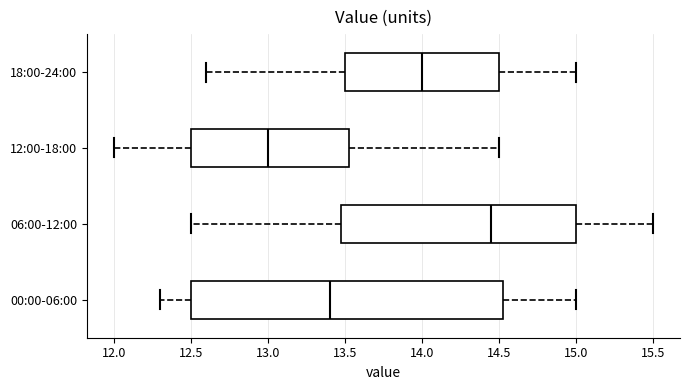

Where is the right edge of the box for 18:00-24:00 on the x-axis? The values are not printed on the chart, so give them approximately, as read against the axis.

14.50